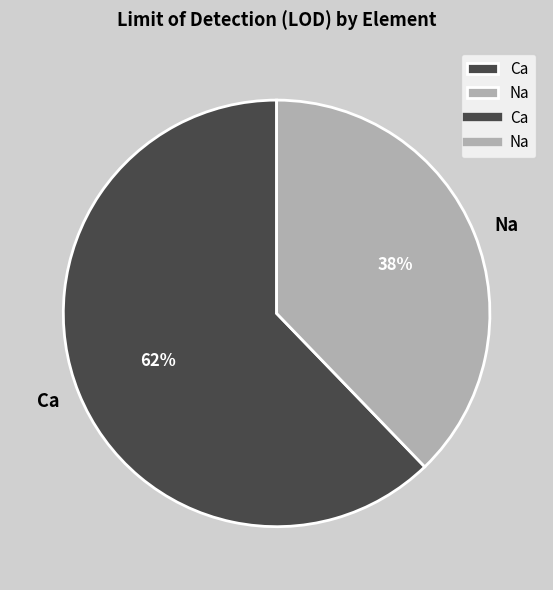

Which category has the smallest portion of the pie?

Na